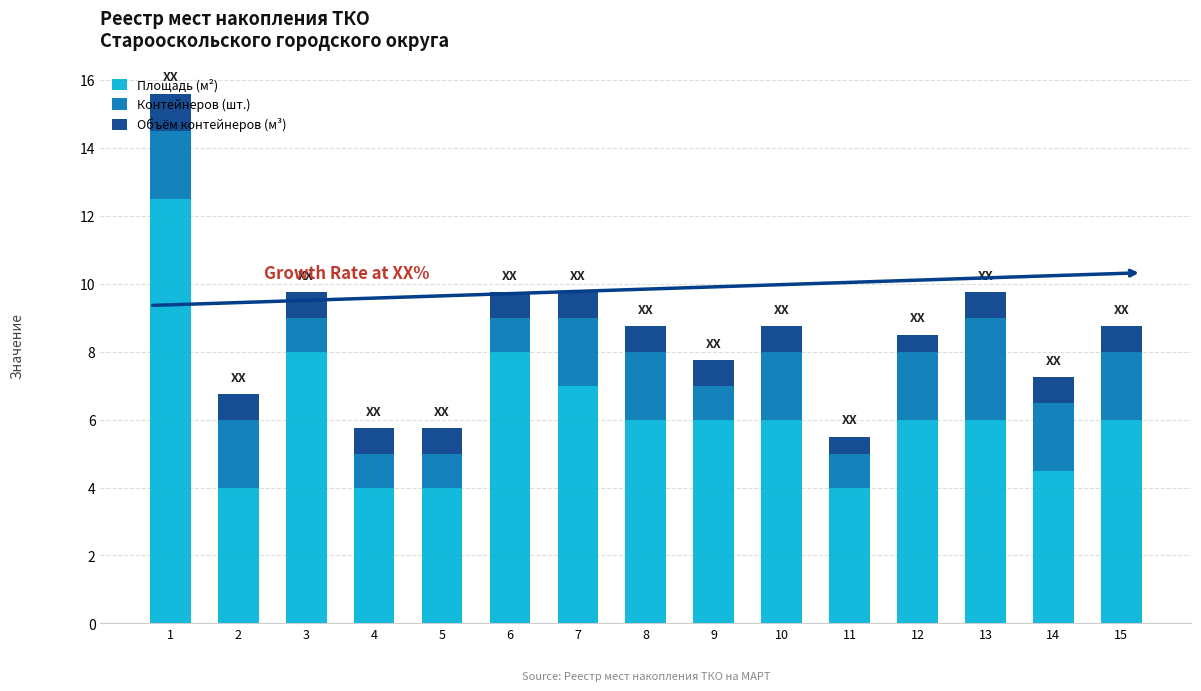

How many bars are there in total?

15